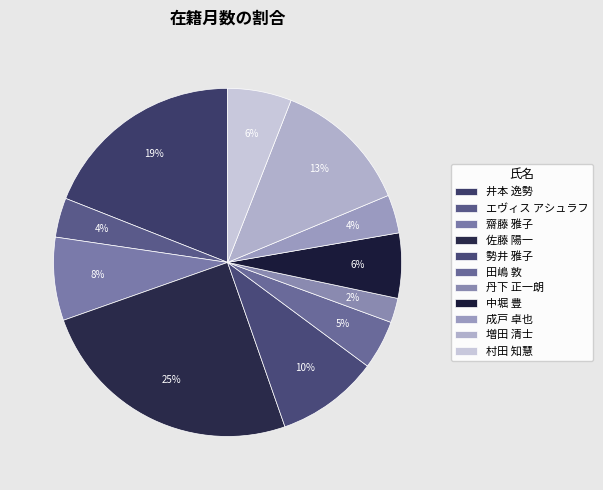

To the nearest percent, what portion does 齋藤 雅子 represent?

8%